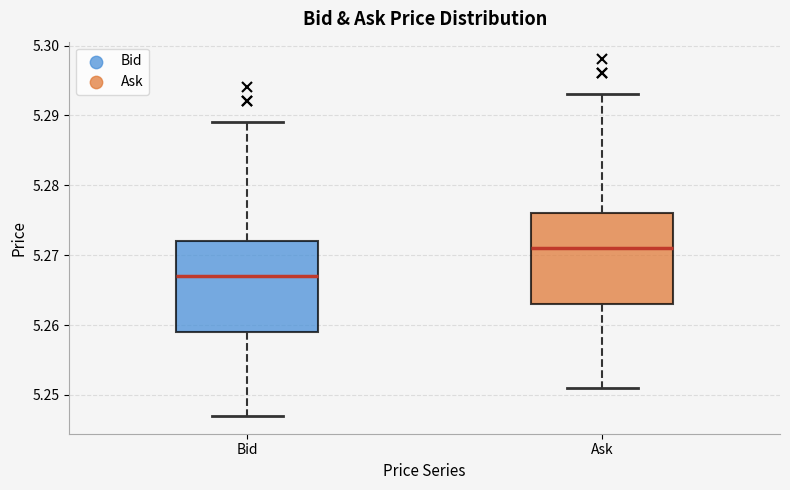

Reading left to right, transcribe this box plot: for each box, give where its median line is, the range the box spans, and where its two whiskers end, as read against the y-axis. The values are not printed on the chart, so give them approximately, as read against the axis.

Bid: median 5.267, box 5.259 to 5.272, whiskers 5.247 to 5.289
Ask: median 5.271, box 5.263 to 5.276, whiskers 5.251 to 5.293